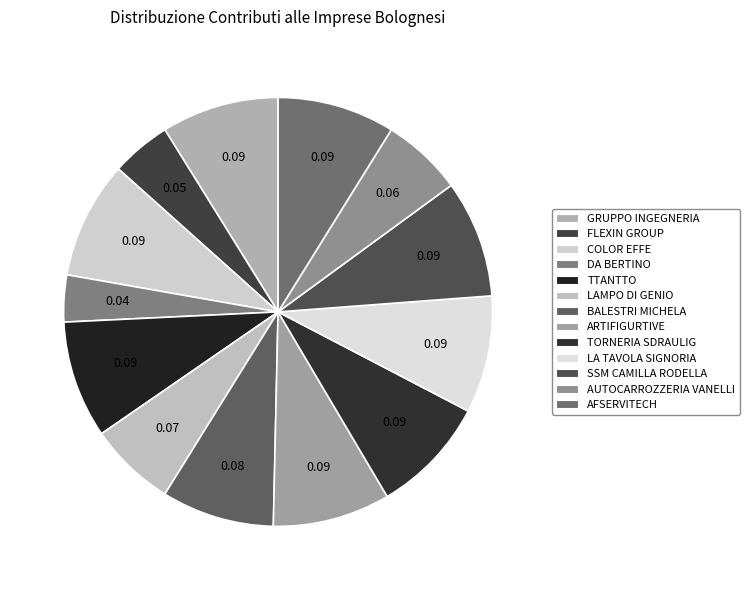

How many slices are in this pie chart?

13